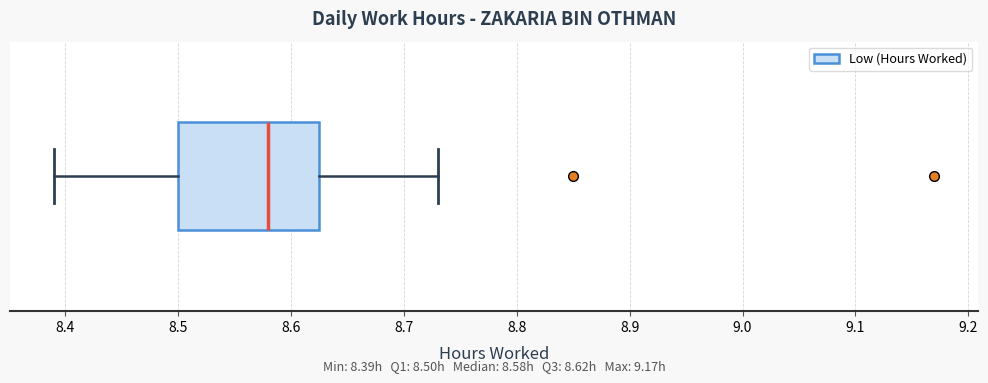

Where does the right whisker of the box end on the x-axis? The values are not printed on the chart, so give them approximately, as read against the axis.

8.73